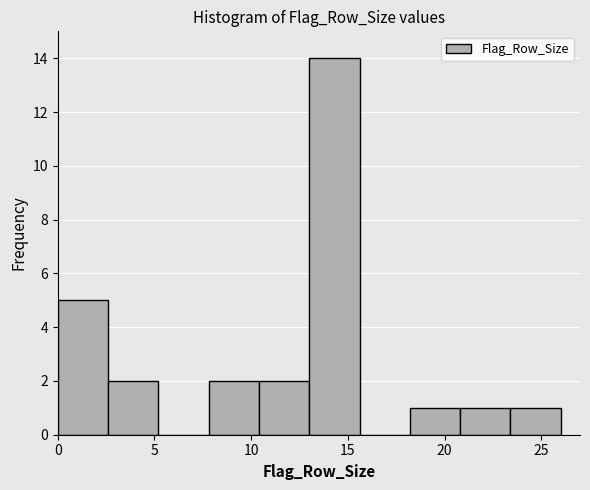

Which range on the x-axis has the tallest bar?

13.0 to 15.6